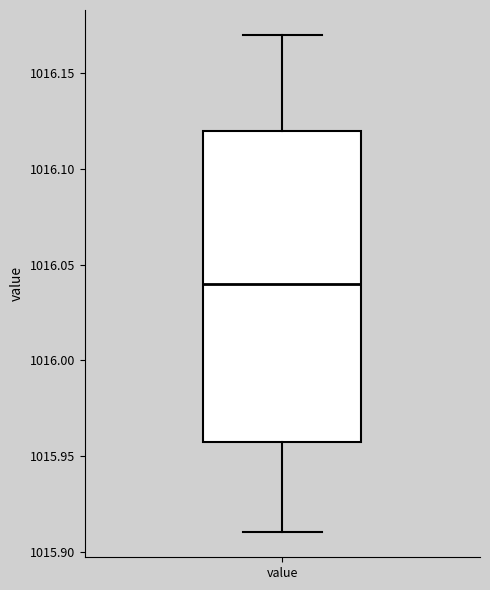

Read this box plot against the y-axis: the position of the median line, the range covered by the box, and the ends of both whiskers. The values are not printed on the chart, so give them approximately, as read against the axis.

median 1016.04, box 1015.96 to 1016.12, whiskers 1015.91 to 1016.17